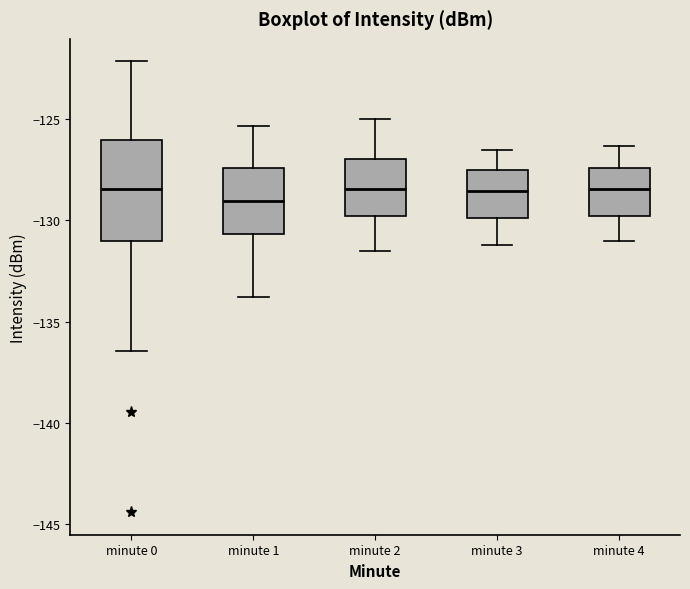

Comparing the boxes themselves (not the whiskers), which one is the tallest?

minute 0